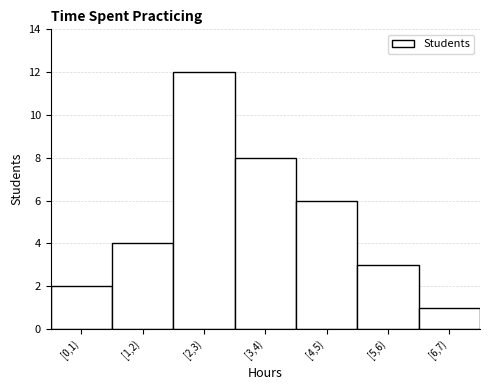

Reading right to left, what are all the values shown in this chart?

1	3	6	8	12	4	2